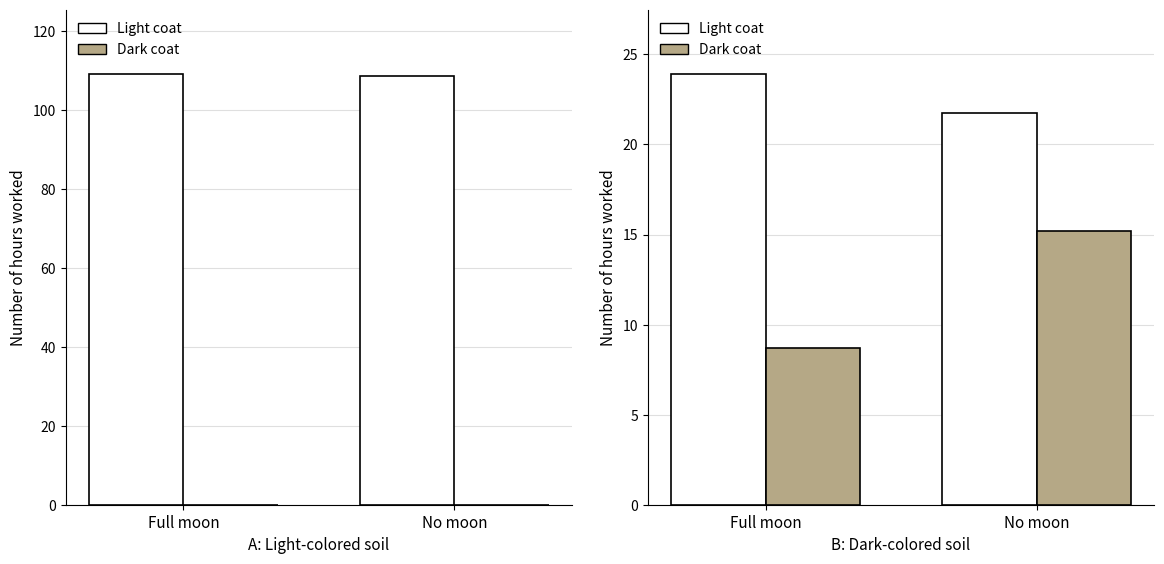

Which series has the widest spread of values?

Dark coat